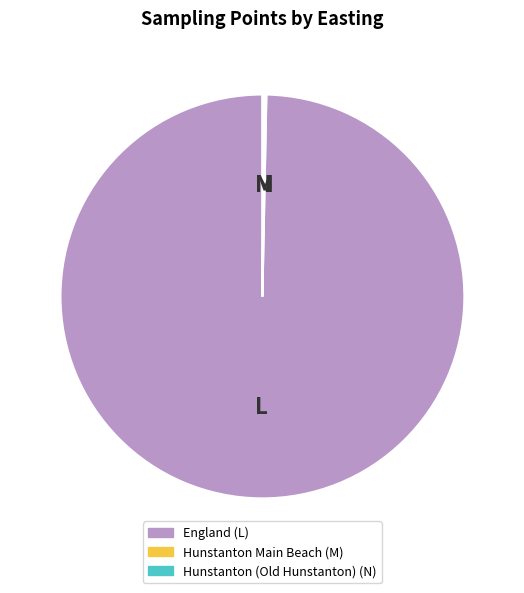

Which category has the biggest portion of the pie?

England (L)